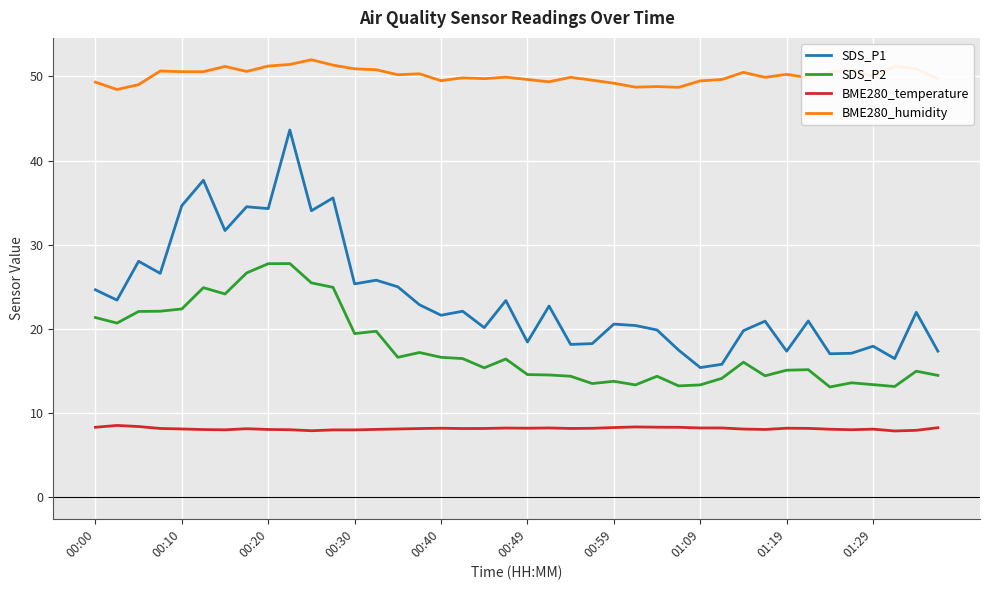

True or false: SDS_P2 and BME280_humidity cross at least once.

False